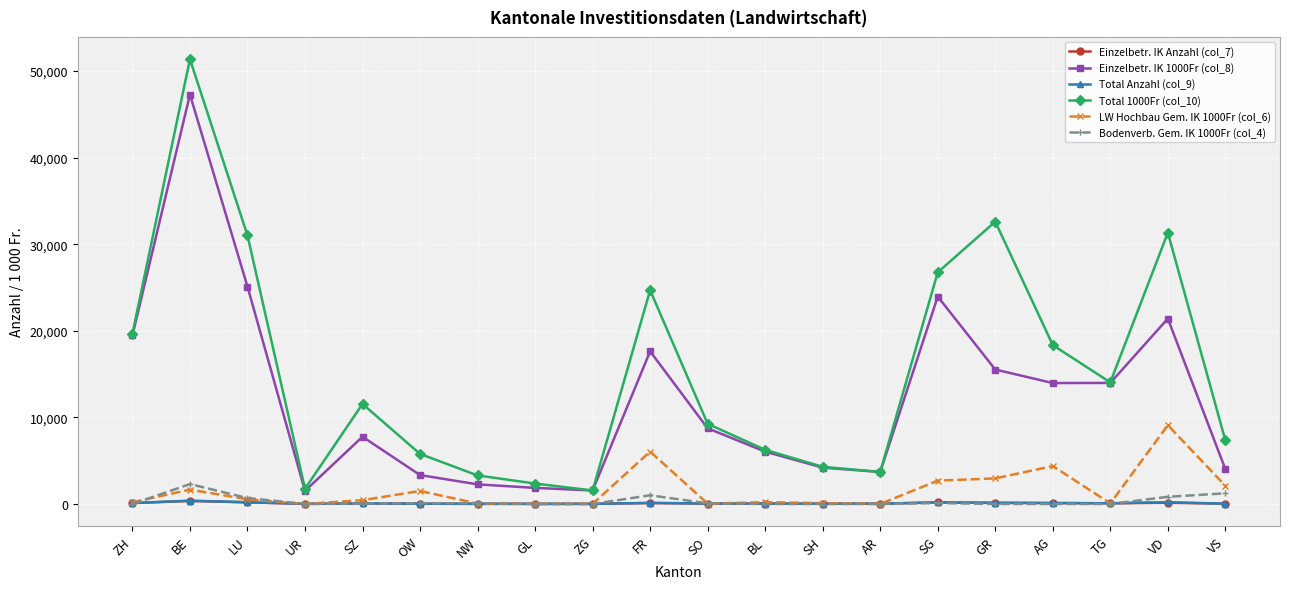

Which series changed the most between UR and VD?

Total 1000Fr (col_10)